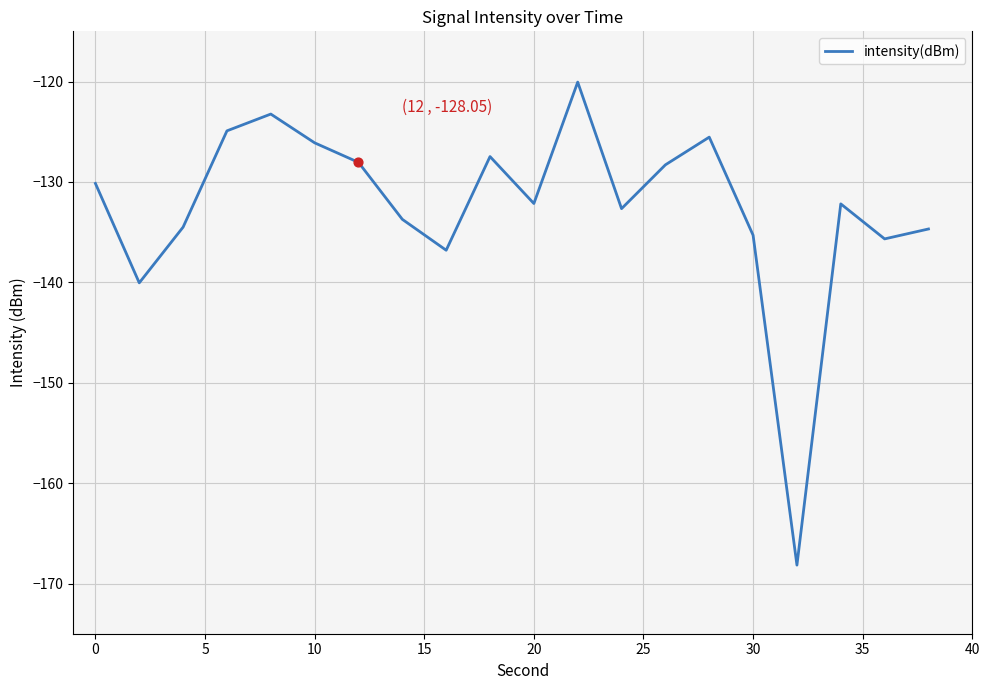

What is the difference between the maximum and minimum values?

48.1